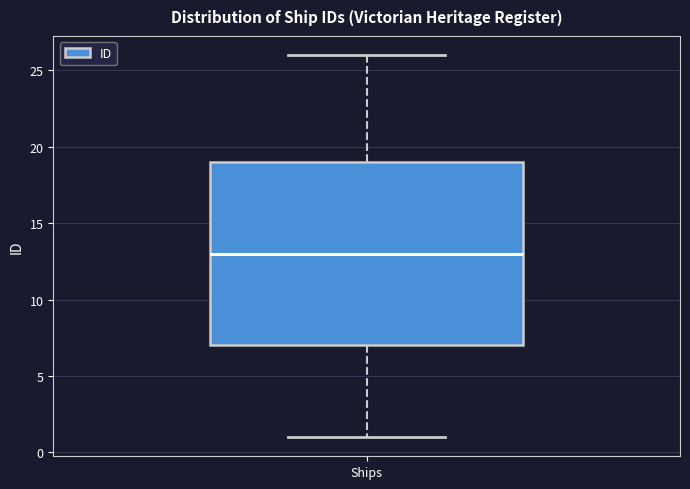

Transcribe this box plot: give where the median line is, the range the box spans, and where the two whiskers end, as read against the y-axis. The values are not printed on the chart, so give them approximately, as read against the axis.

median 13, box 7 to 19, whiskers 1 to 26